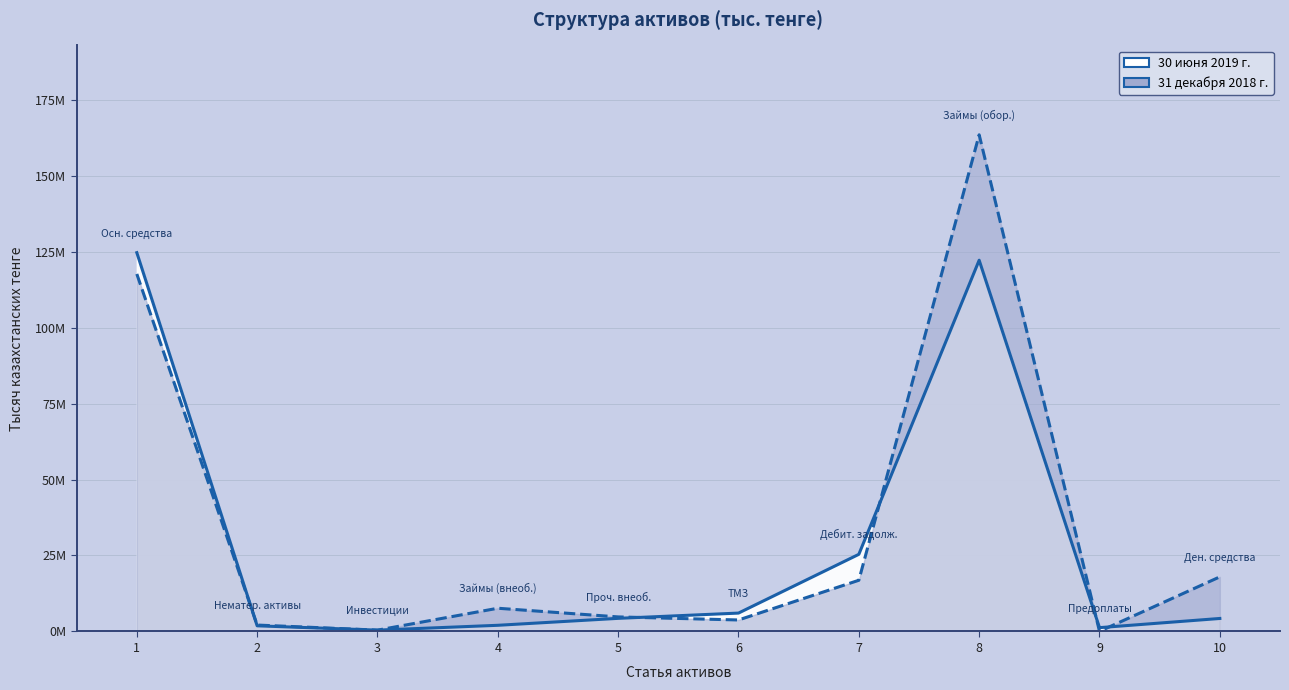

Rank the series by their average value, from lowest to highest.

30 июня 2019 г., 31 декабря 2018 г.